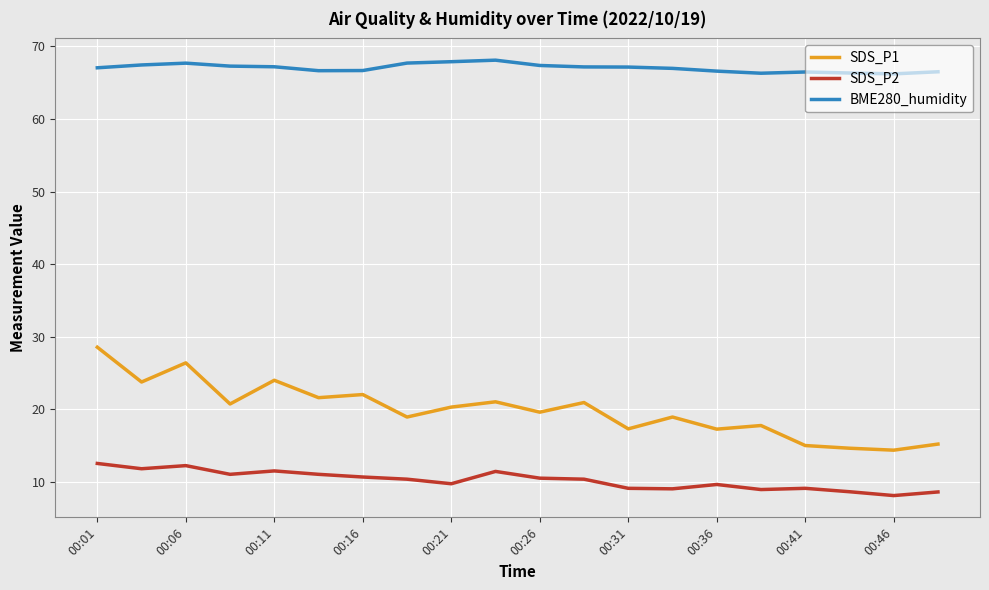

Which series has the widest spread of values?

SDS_P1